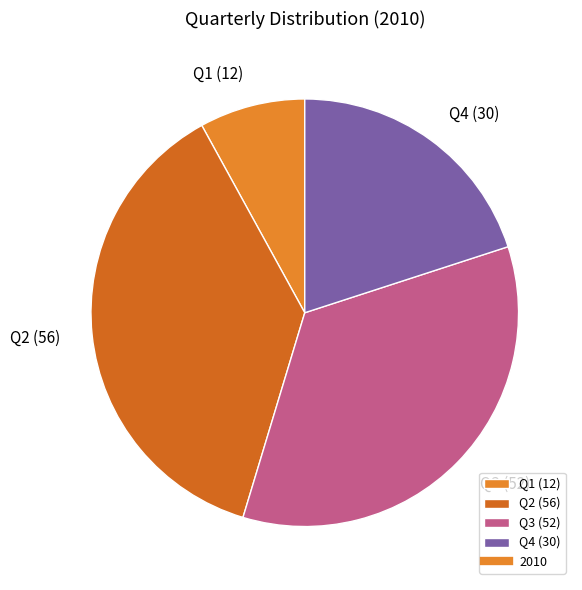

Approximately how many times larger is the value at Q1 compared to Q3?

0.2